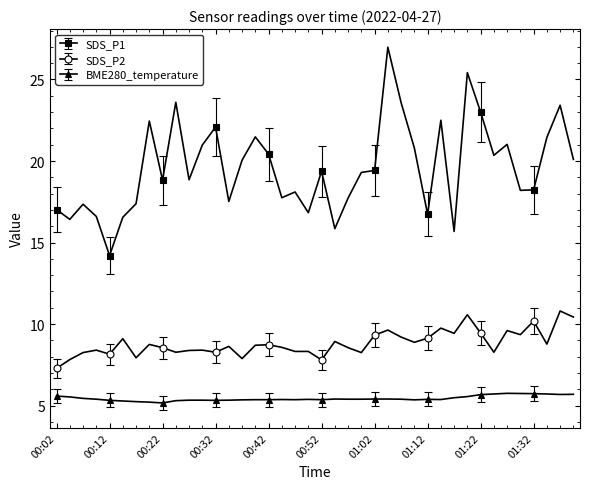

True or false: BME280_temperature and SDS_P1 cross at least once.

False